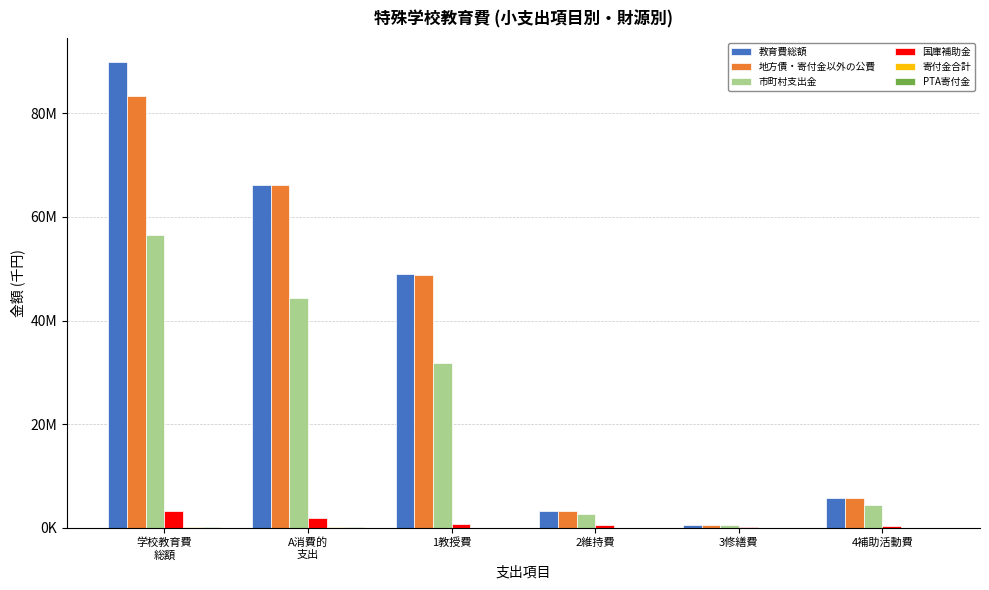

Which series has the largest total across all categories?

教育費総額